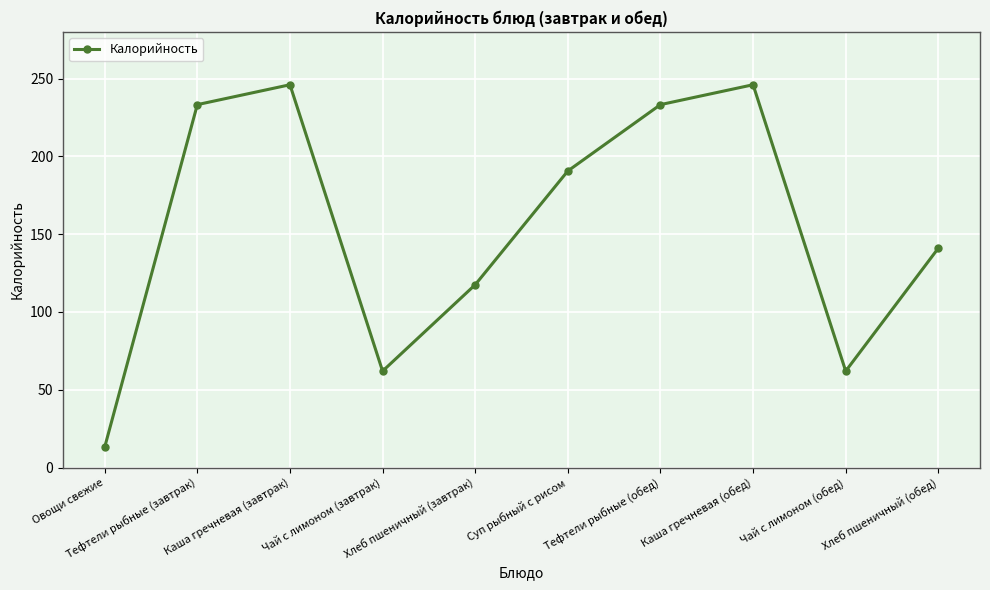

Where is the first local maximum?

Каша гречневая (завтрак)